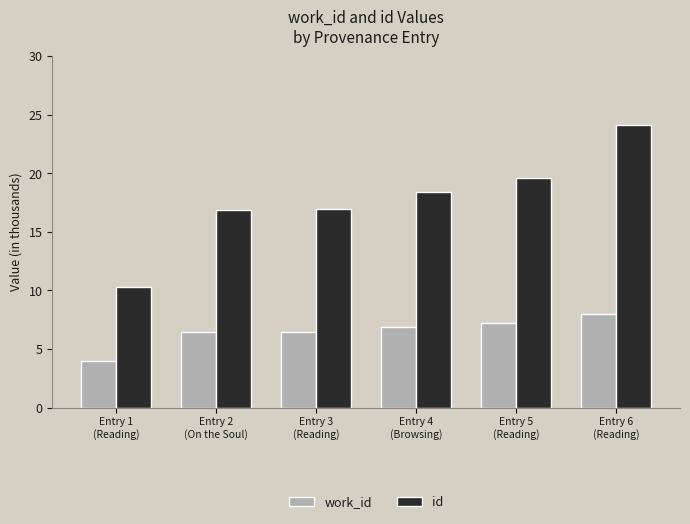

What is the minimum value shown in the chart?

4.0